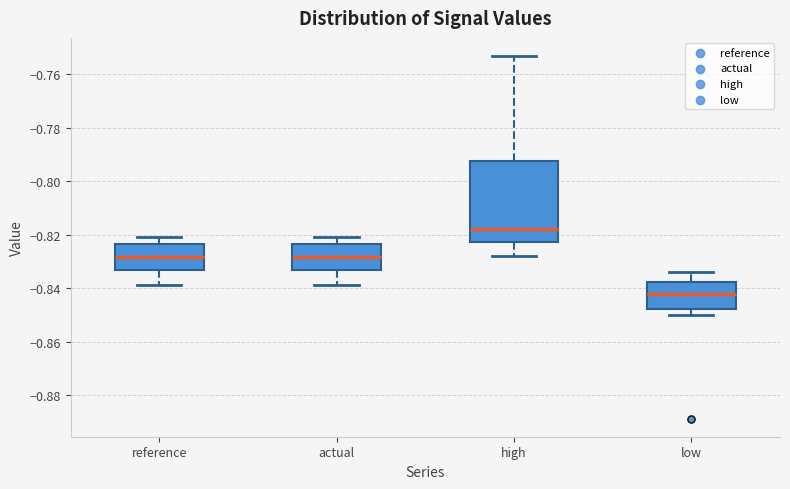

Which box has the lowest median line?

low